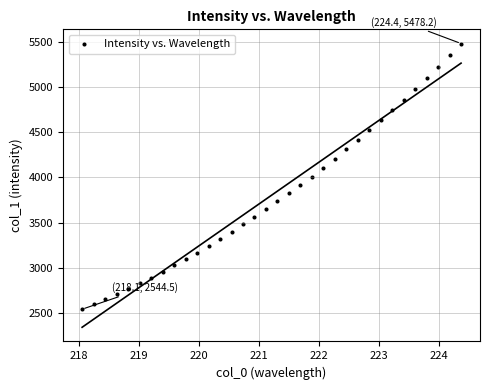

What is the range of X values (max minus min)?

6.3